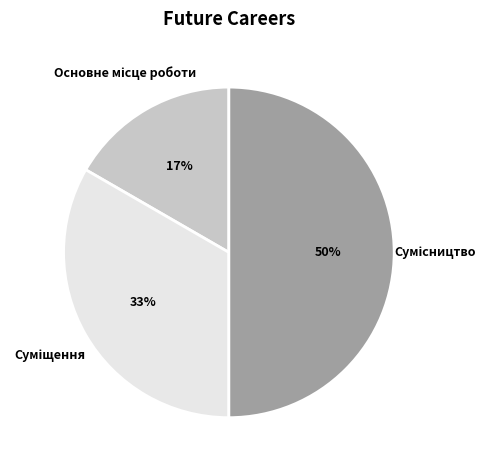

To the nearest percent, what is the average slice percentage?

33%